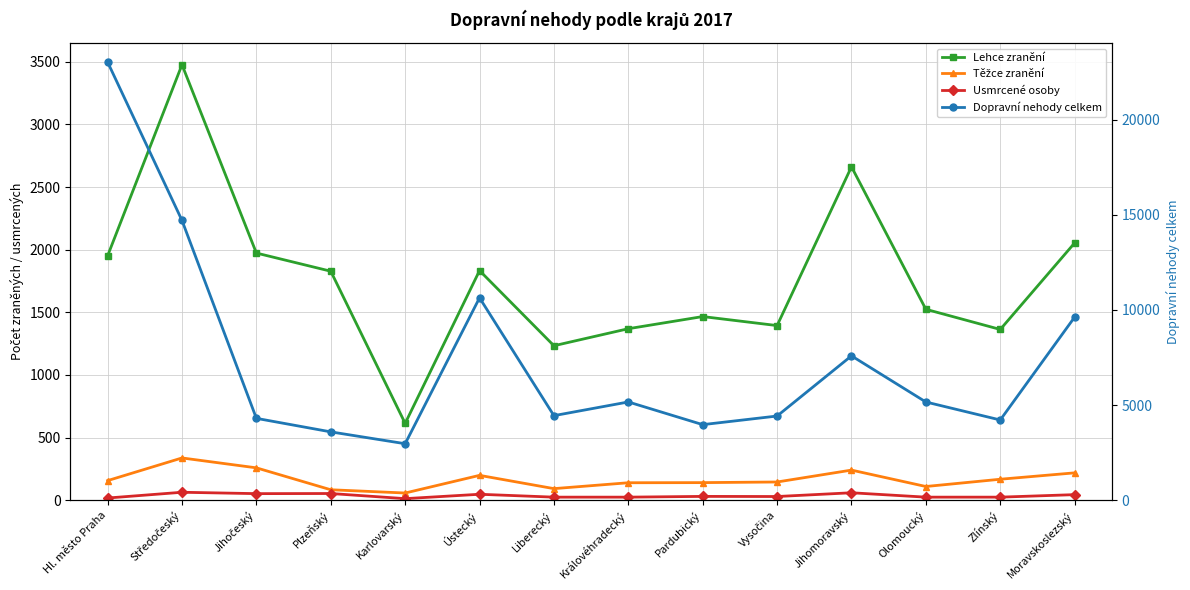

What is the label of the 11th point from the right?

Plzeňský